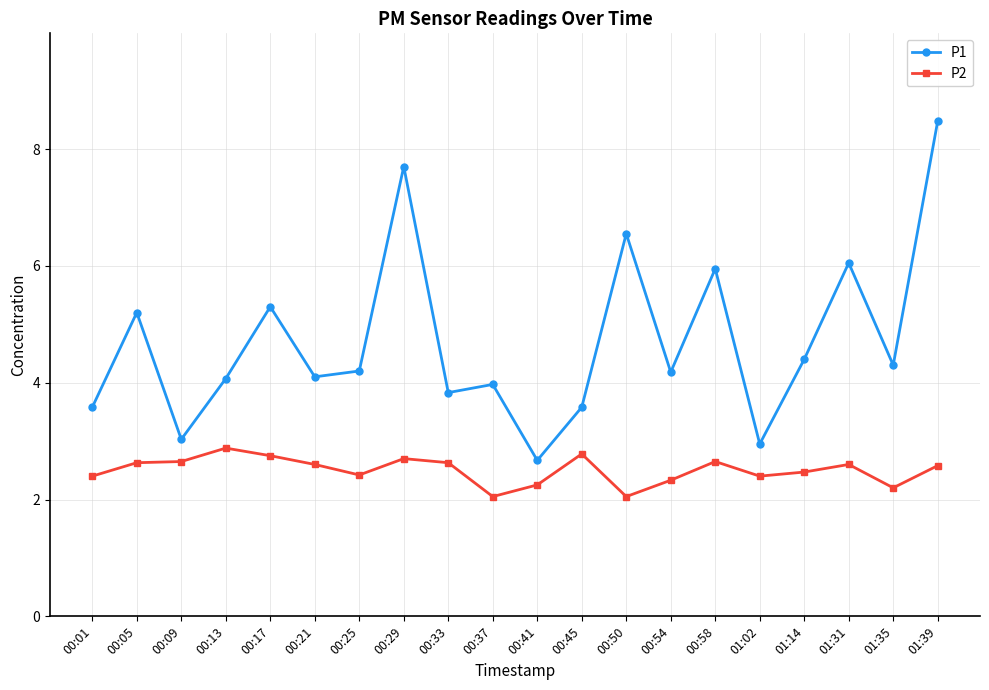

Does the chart have visible grid lines?

Yes